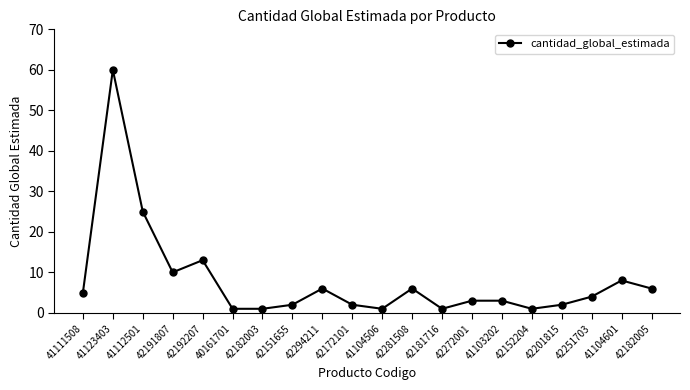

What is the minimum value shown in the chart?

1